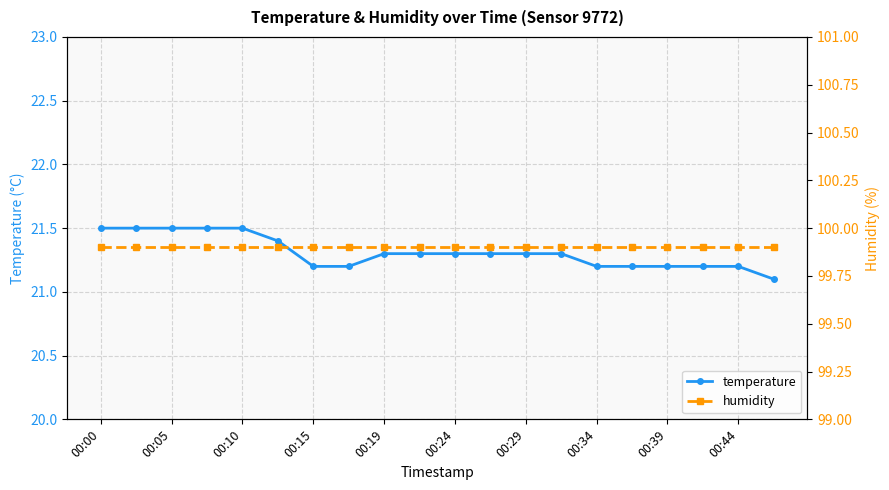

What is the maximum value for temperature?

21.5